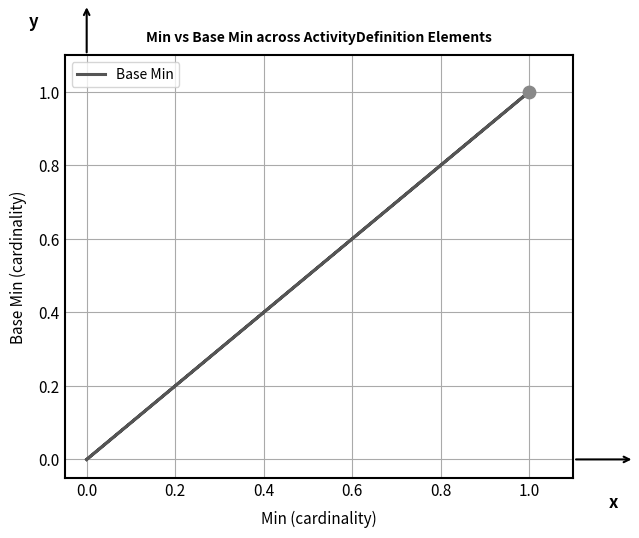

Between 9 and 1.2, which is larger?

9